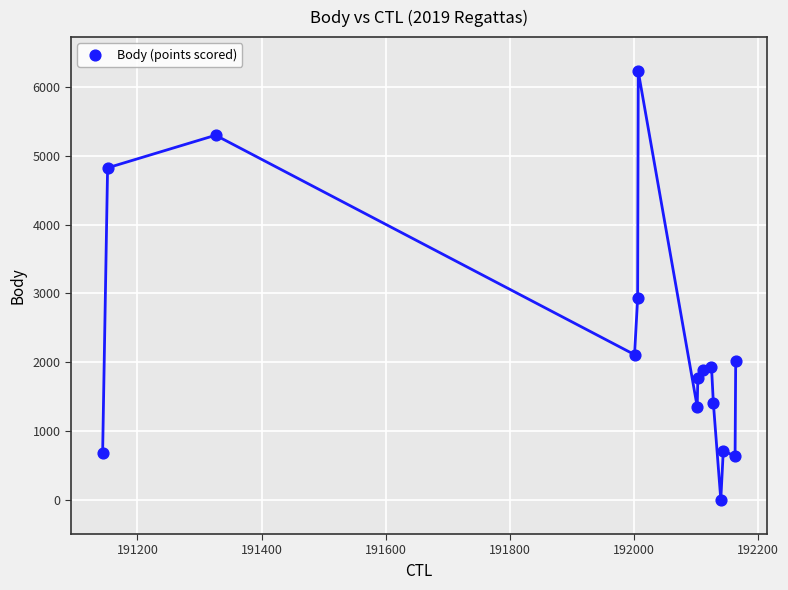

What Y value in the scatter plot is closest to 3113?

2927